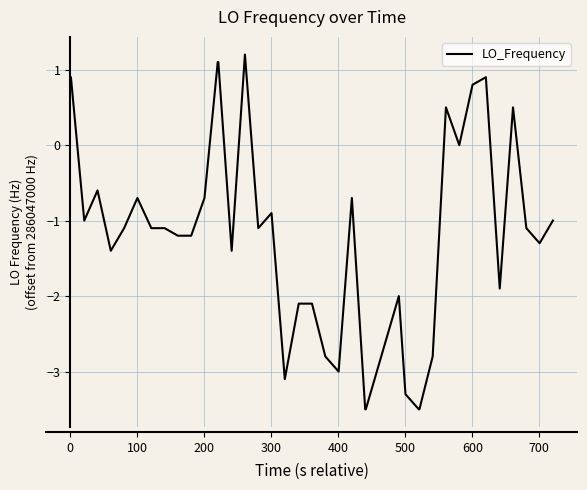

What is the greatest value displayed?

1.2